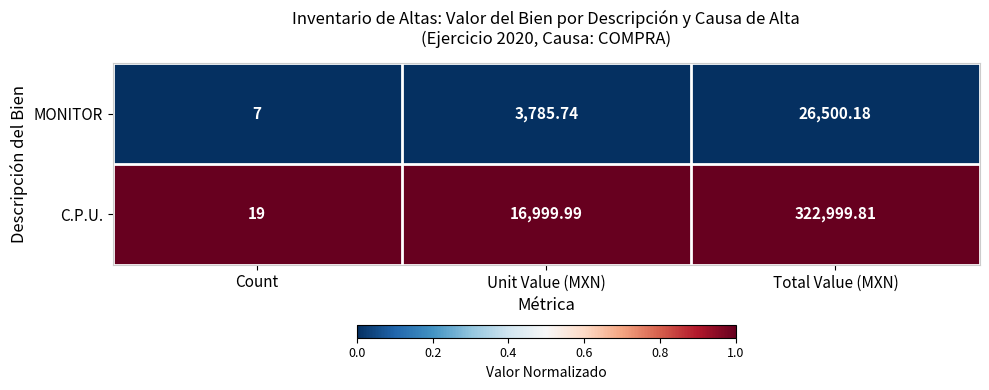

What is the greatest value displayed?

322999.8